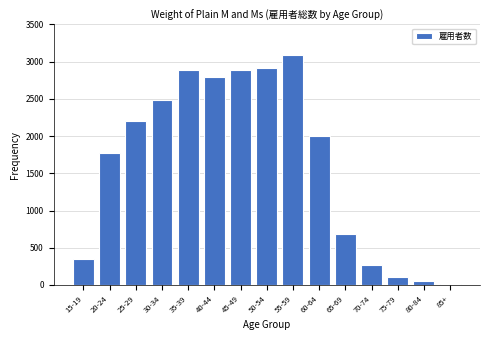

Which category has the highest value across all series?

55-59